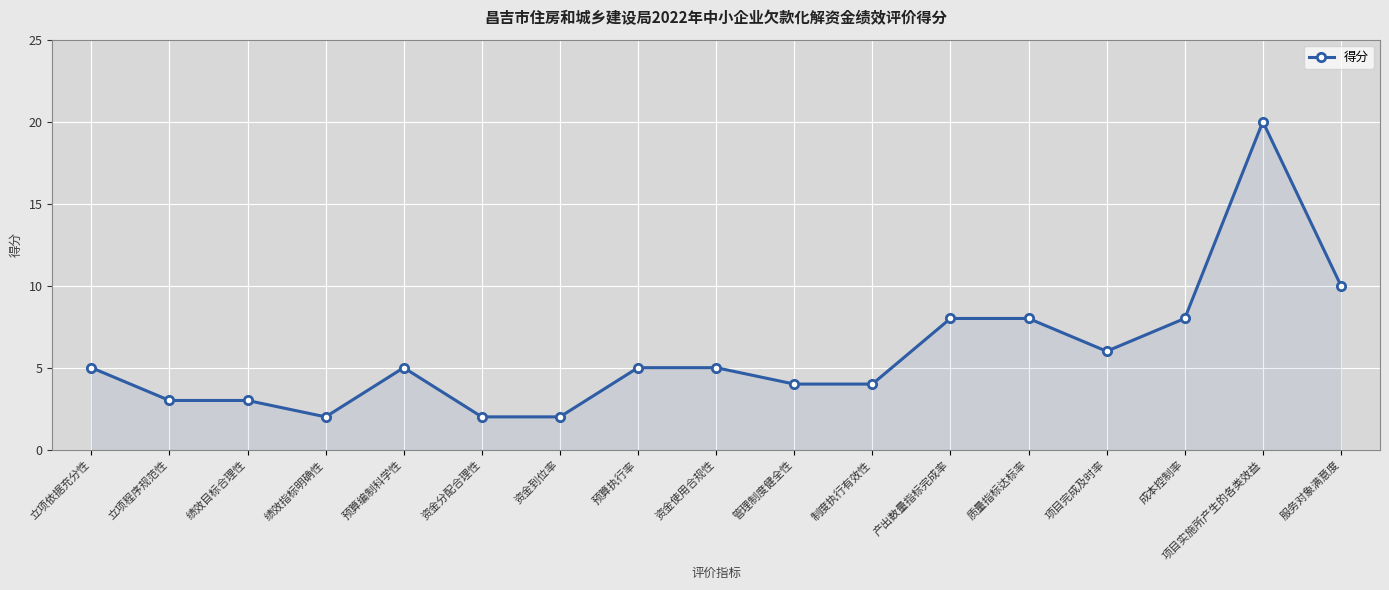

How many lines are shown in the chart?

1